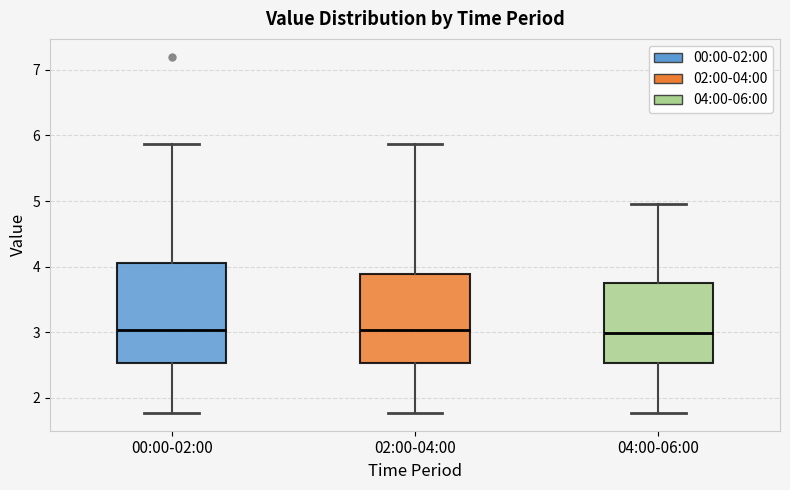

Reading left to right, transcribe this box plot: for each box, give where its median line is, the range the box spans, and where its two whiskers end, as read against the y-axis. The values are not printed on the chart, so give them approximately, as read against the axis.

00:00-02:00: median 3.0, box 2.5 to 4.1, whiskers 1.8 to 5.9
02:00-04:00: median 3.0, box 2.5 to 3.9, whiskers 1.8 to 5.9
04:00-06:00: median 3.0, box 2.5 to 3.8, whiskers 1.8 to 5.0